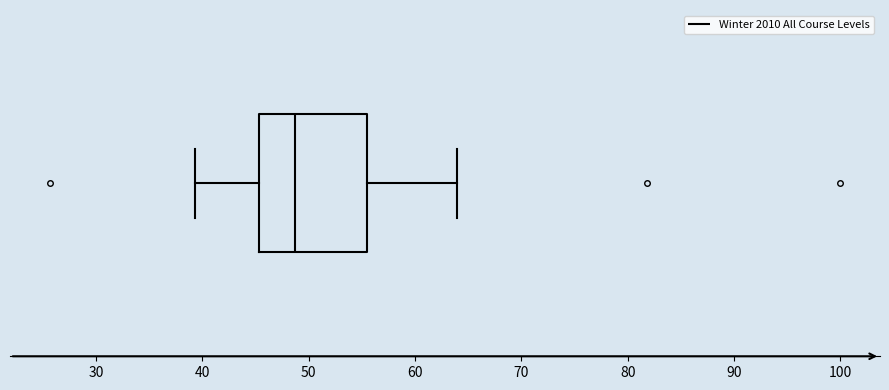

Transcribe this box plot: give where the median line is, the range the box spans, and where the two whiskers end, as read against the x-axis. The values are not printed on the chart, so give them approximately, as read against the axis.

median 49, box 45 to 55, whiskers 39 to 64